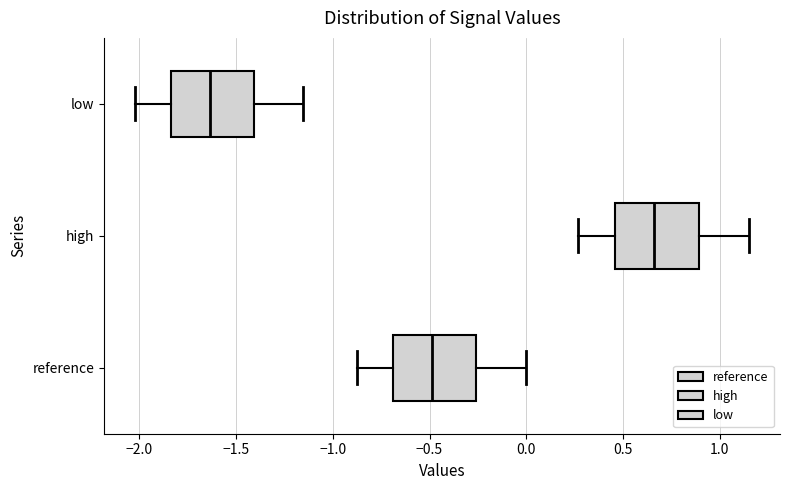

Reading bottom to top, read every box against the x-axis: the position of its median line, the range the box covers, and the ends of its whiskers. The values are not printed on the chart, so give them approximately, as read against the axis.

reference: median -0.50, box -0.70 to -0.25, whiskers -0.90 to 0.00
high: median 0.65, box 0.45 to 0.90, whiskers 0.25 to 1.15
low: median -1.65, box -1.85 to -1.40, whiskers -2.00 to -1.15